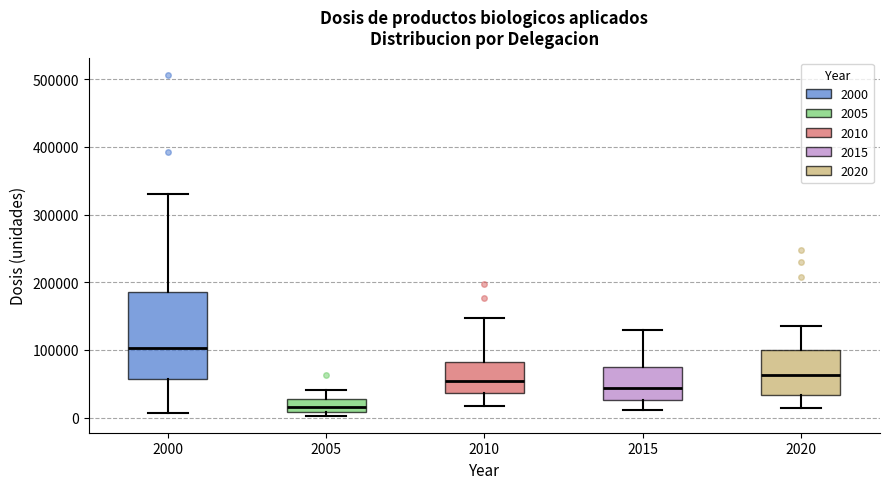

Which box's median line is the highest?

2000